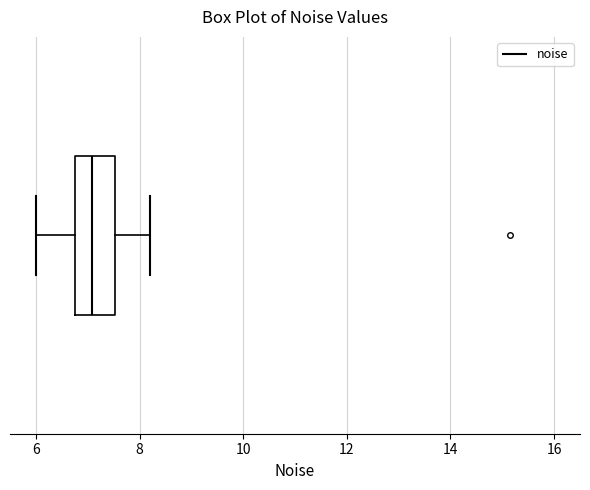

Where does the right whisker of the box end on the x-axis? The values are not printed on the chart, so give them approximately, as read against the axis.

8.2